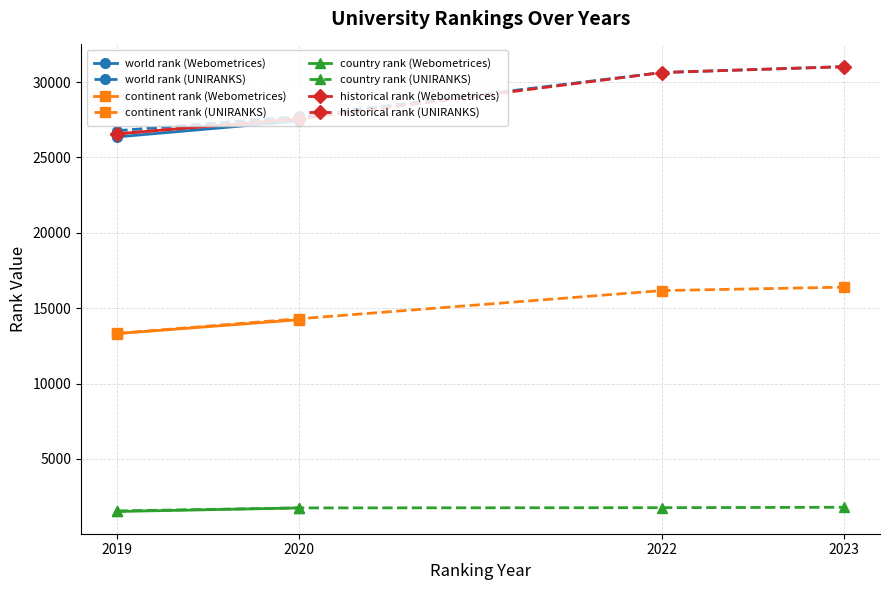

At which label does world rank first exceed 27722?

2022